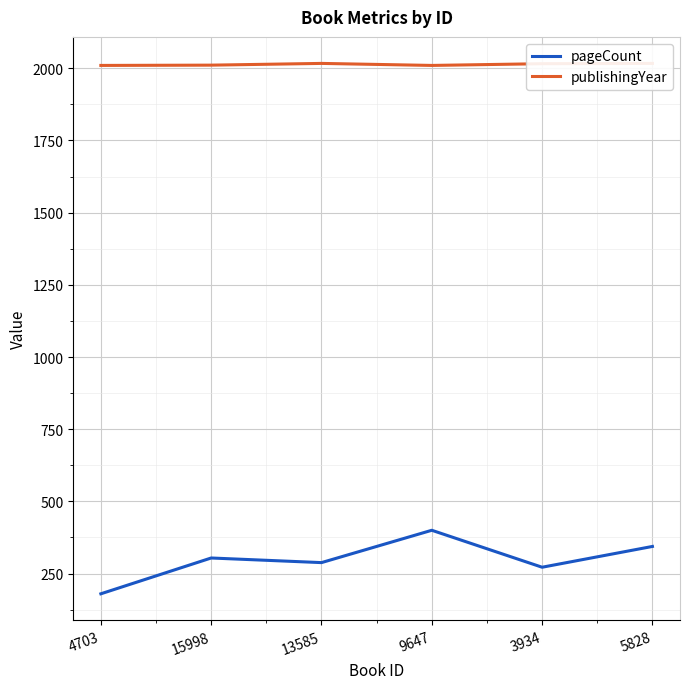

The pageCount series shows 344 at 5828. True or false?

True